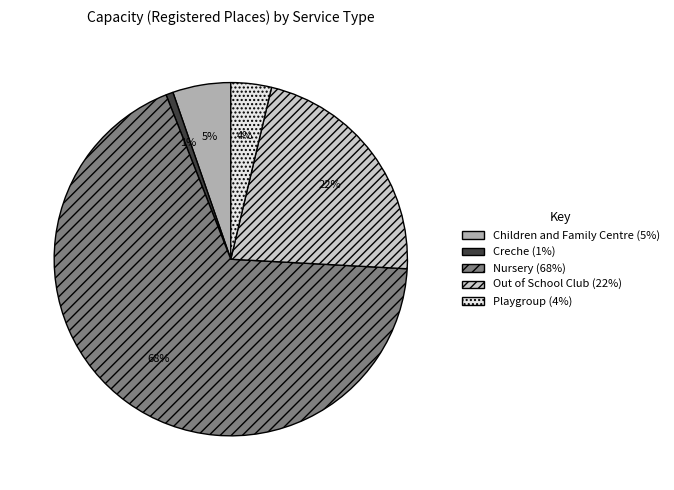

Between Children and Family Centre and Playgroup, which is larger?

Children and Family Centre